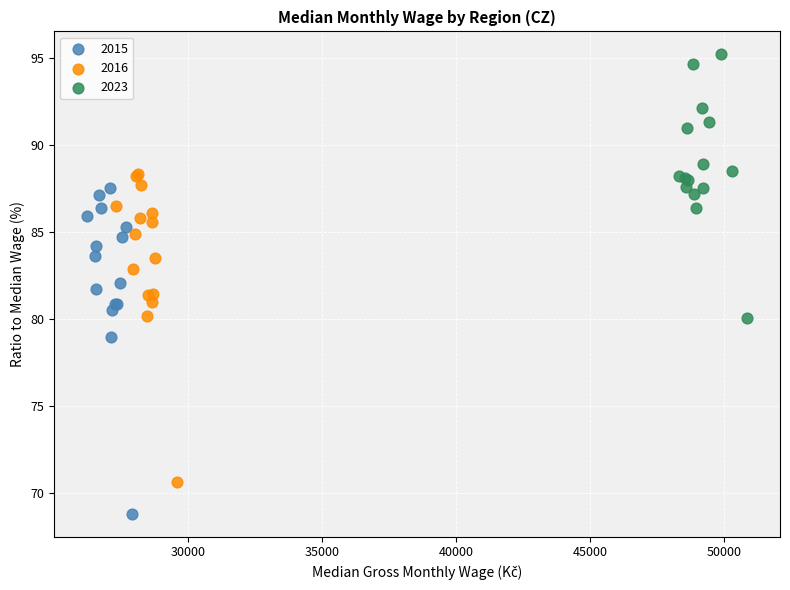

Which series has the widest spread of Y values?

2015